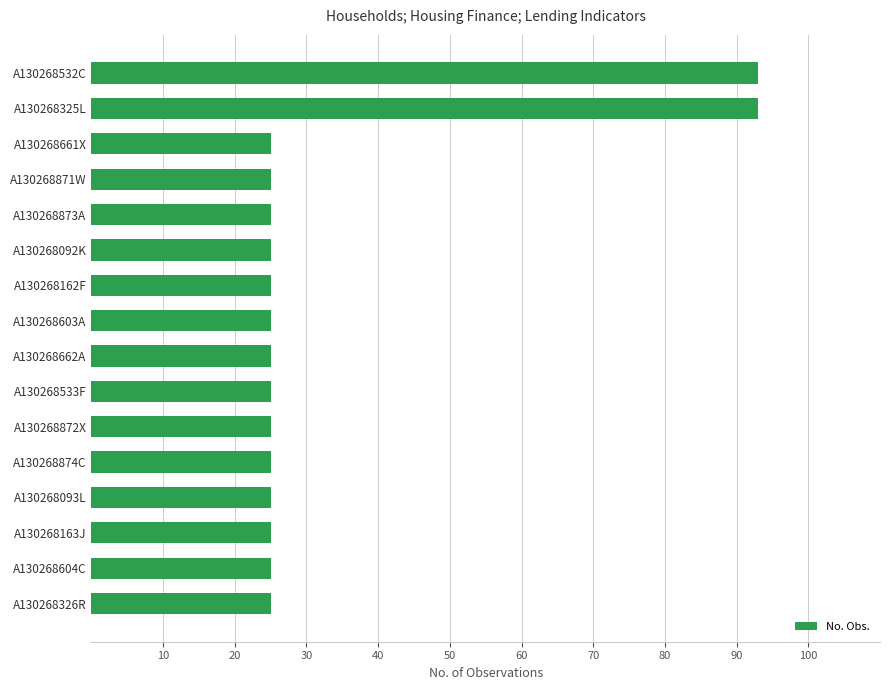

What is the minimum value shown in the chart?

25